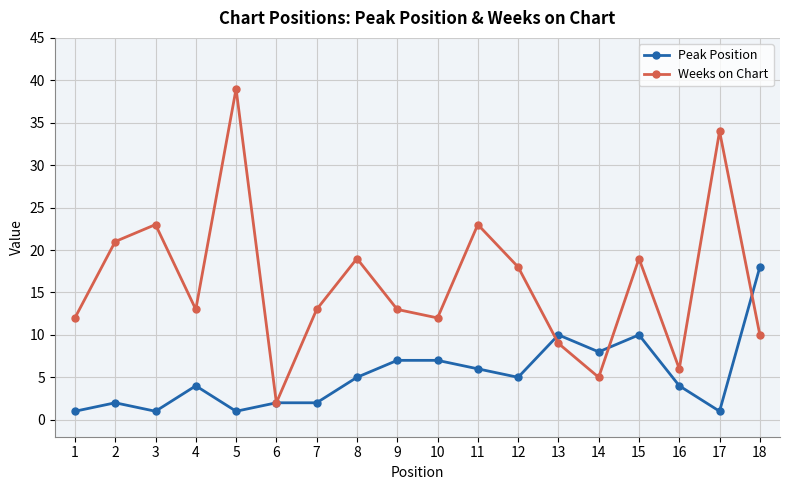

Rank the series by their average value, from lowest to highest.

Peak Position, Weeks on Chart